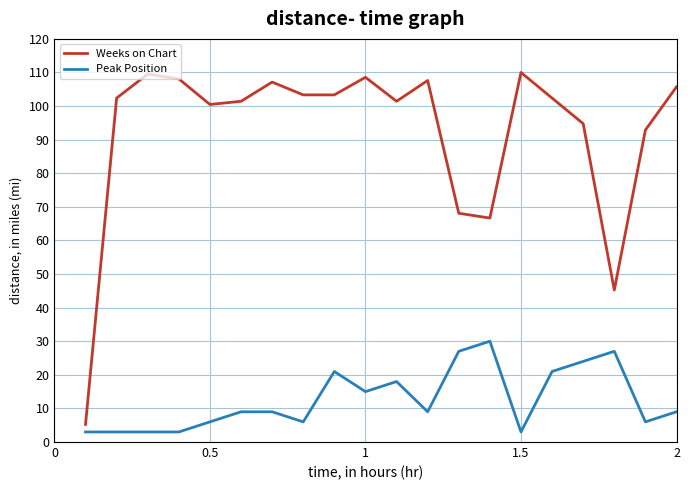

Rank the series by their average value, from highest to lowest.

Weeks on Chart, Peak Position